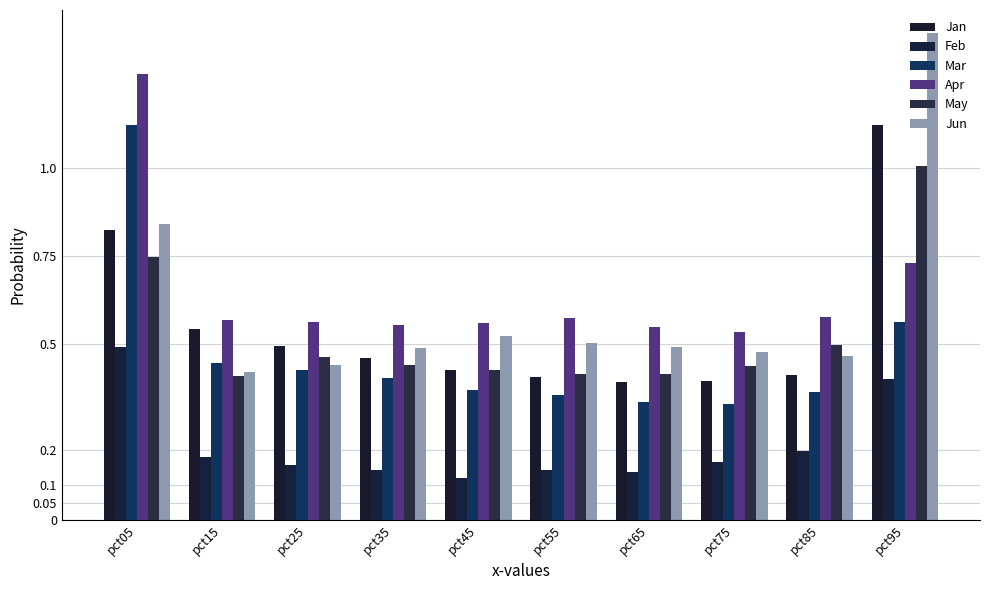

How many series are shown in this chart?

6